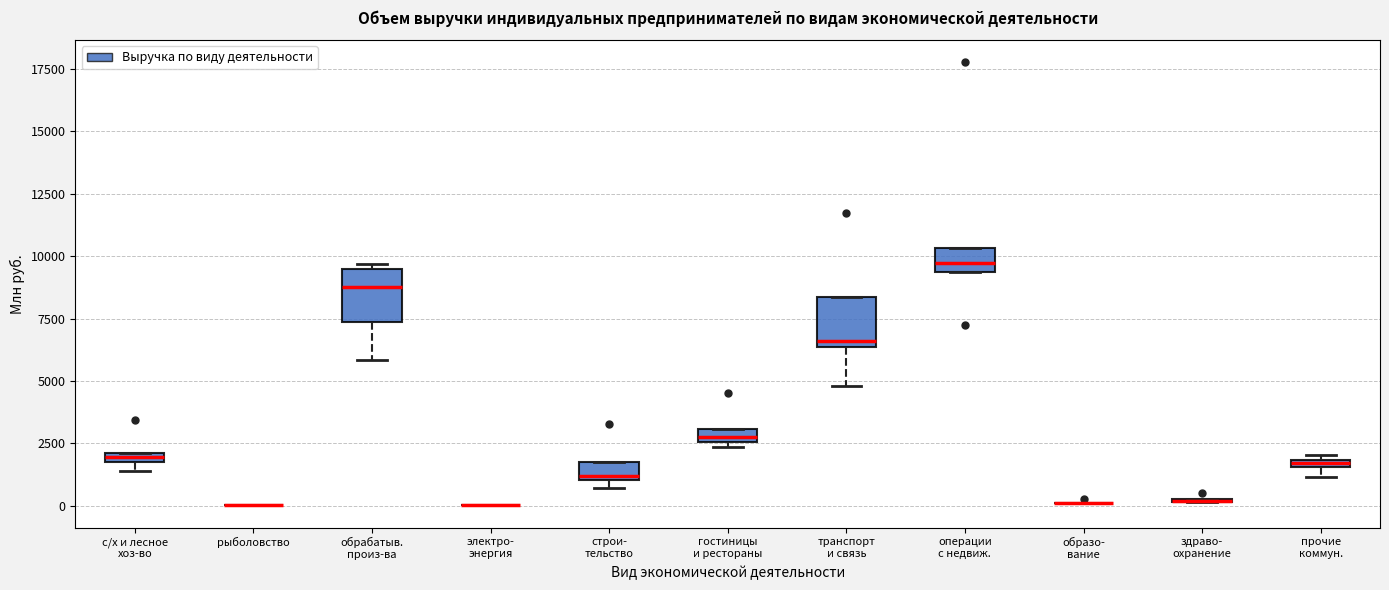

Where is the upper edge of the box for прочие коммун. on the y-axis? The values are not printed on the chart, so give them approximately, as read against the axis.

2000